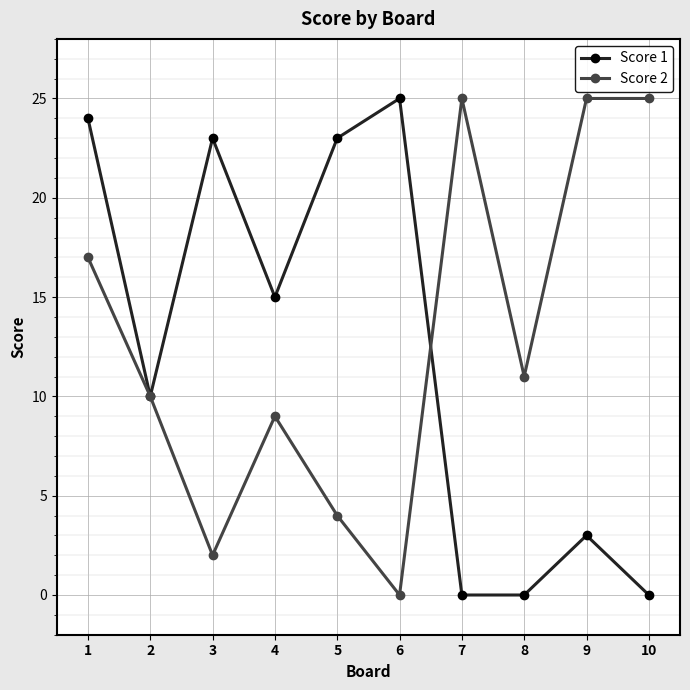

True or false: Score 2 has more than 1 interior local peaks.

True